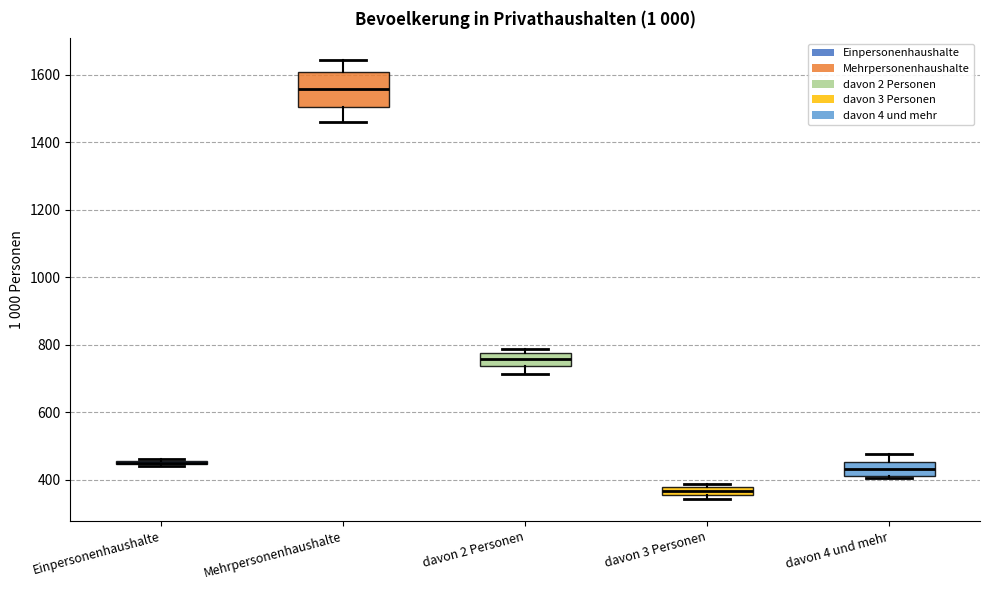

Which box is the tallest, from its lower edge to its upper edge?

Mehrpersonenhaushalte